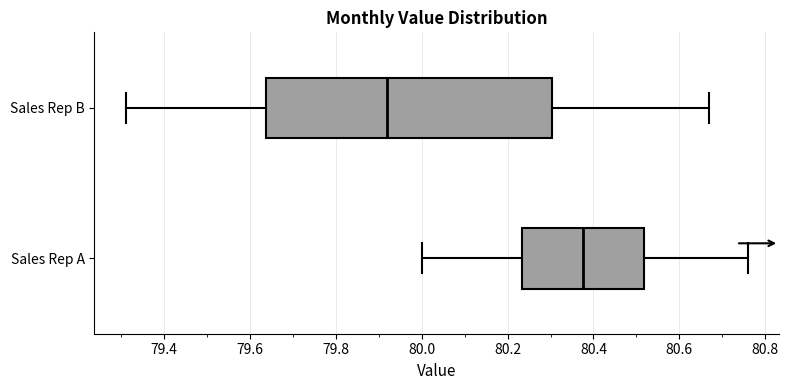

Where is the right edge of the box for Sales Rep A on the x-axis? The values are not printed on the chart, so give them approximately, as read against the axis.

80.52